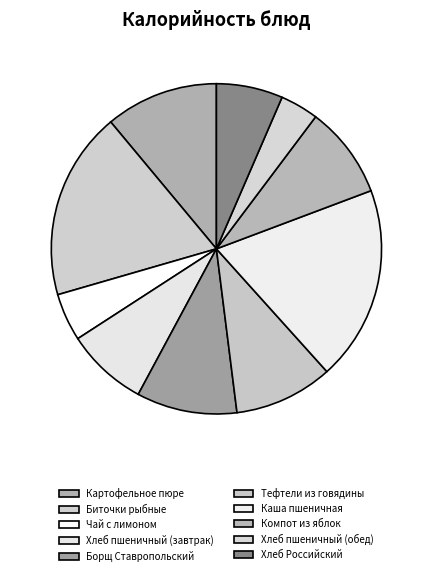

Which category has the smallest portion of the pie?

Хлеб пшеничный (обед)